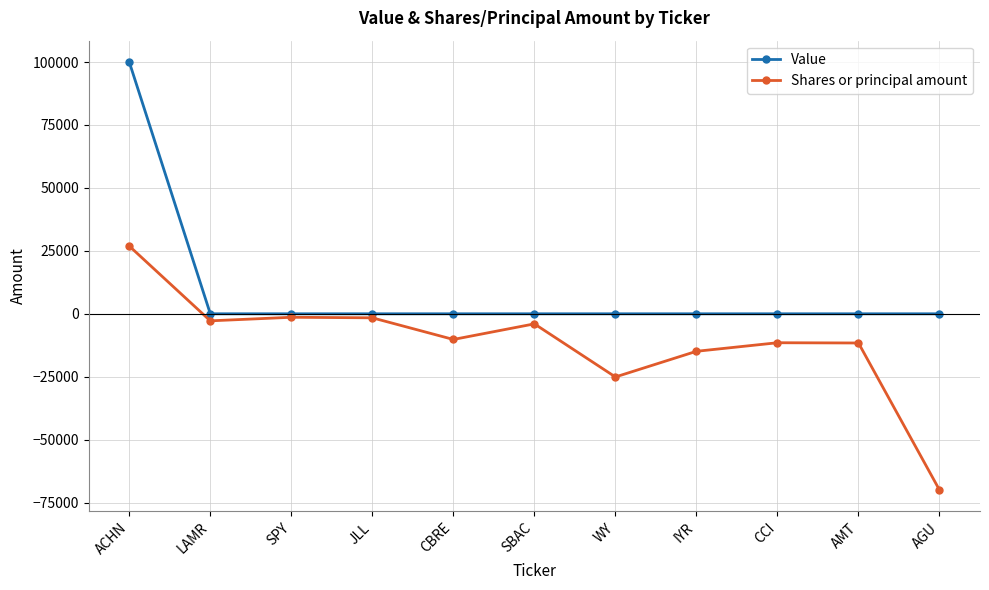

At which label does Value reach its peak?

ACHN